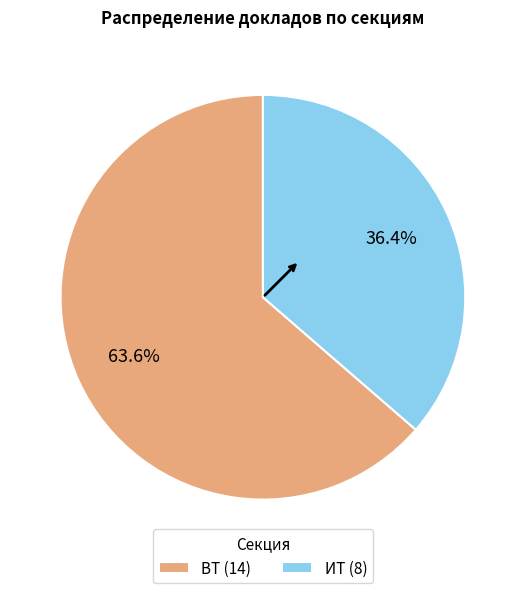

To the nearest percent, what portion does ИТ represent?

36%